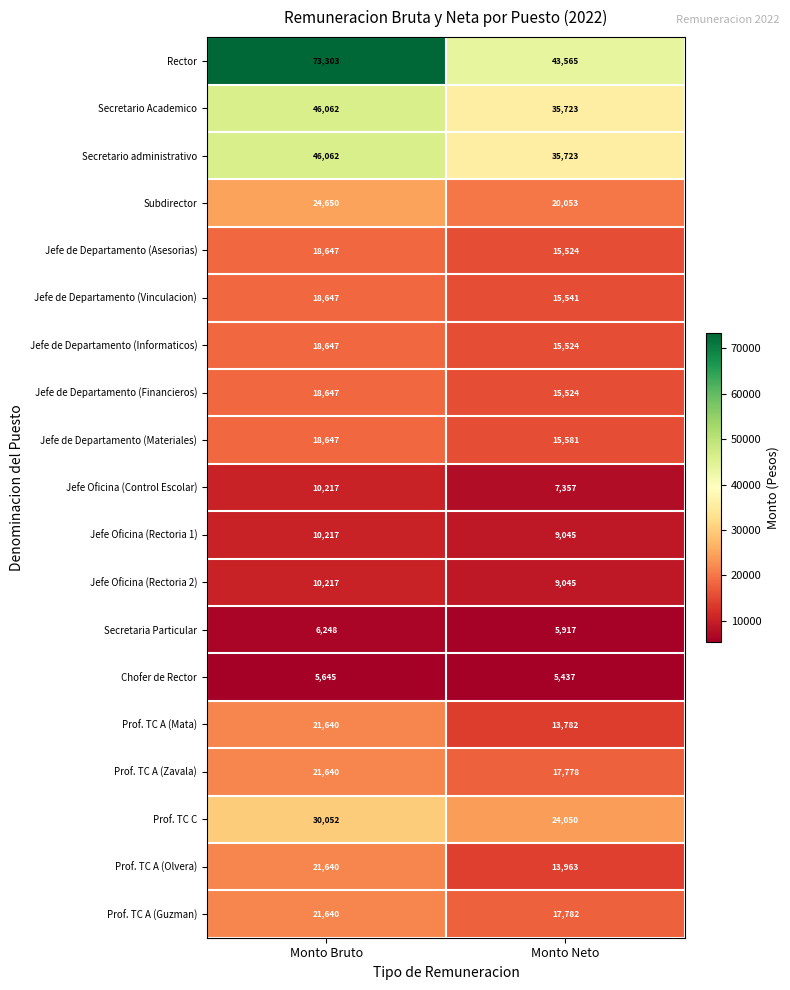

The Prof. TC A (Guzman) series shows 8465 at Monto Neto. True or false?

False